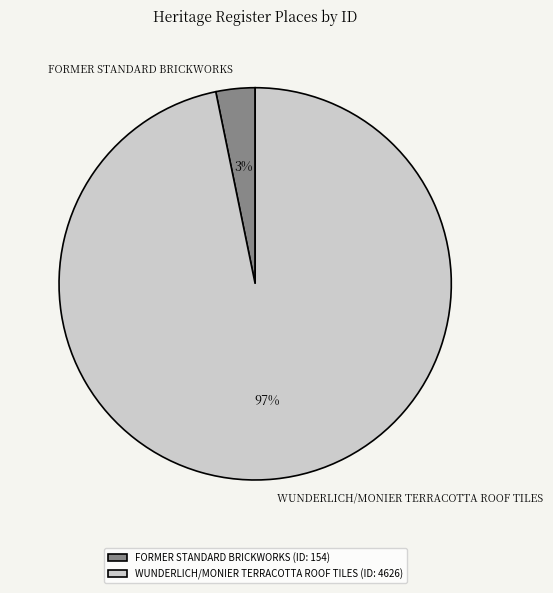

What is the majority slice?

WUNDERLICH/MONIER TERRACOTTA ROOF TILES